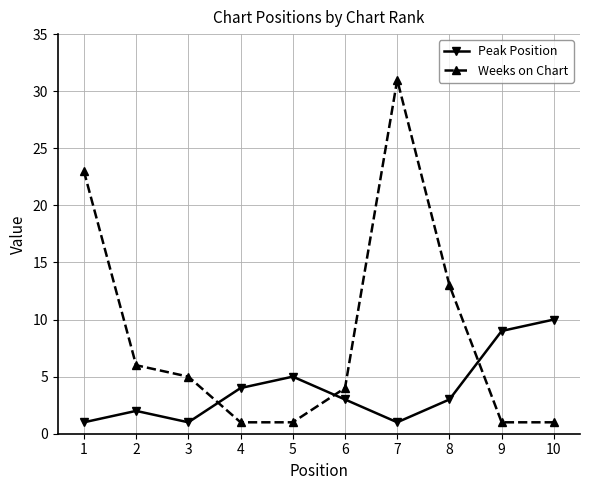

Which series changed the most between 4 and 8?

Weeks on Chart